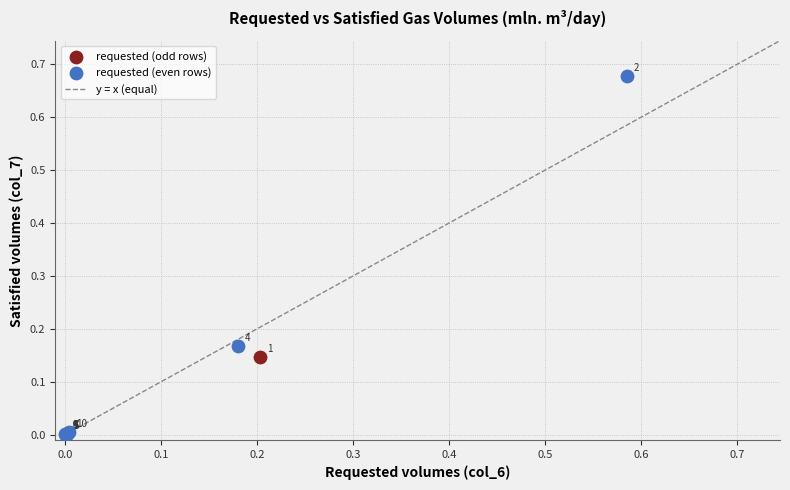

Which series has the largest Y range (max minus min)?

requested (even rows)